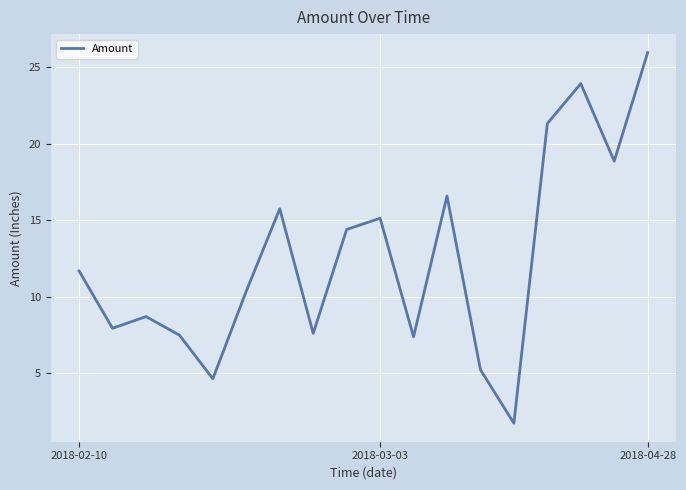

What is the average value?

12.5